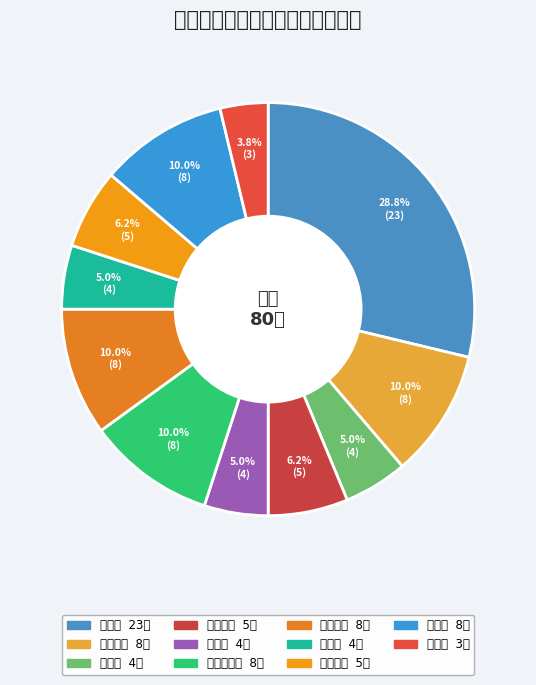

To the nearest percent, what is the difference between the largest and smallest slice percentages?

25%